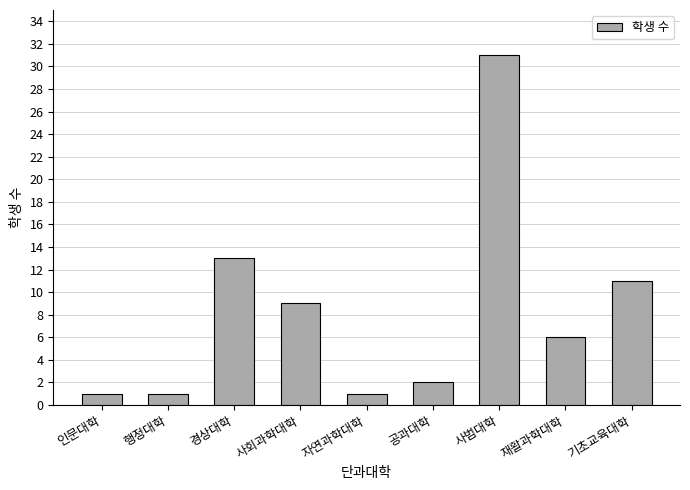

The value at 기초교육대학 is 11. True or false?

True